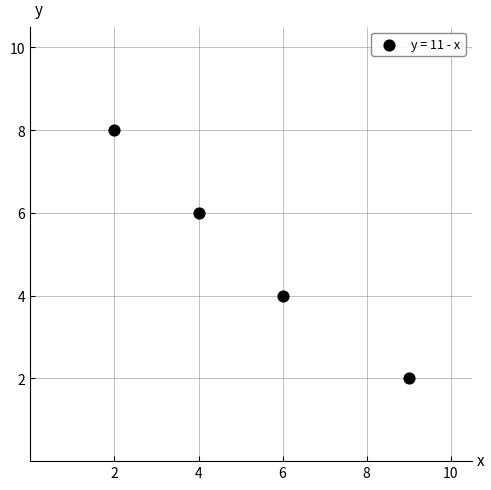

What is the average Y value?

5